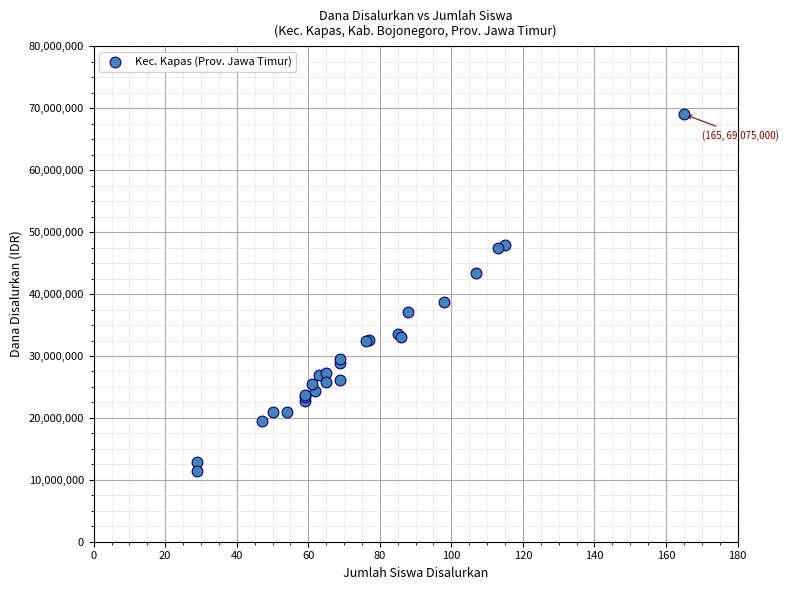

What Y value in the scatter plot is closest to 40275000?

38700000